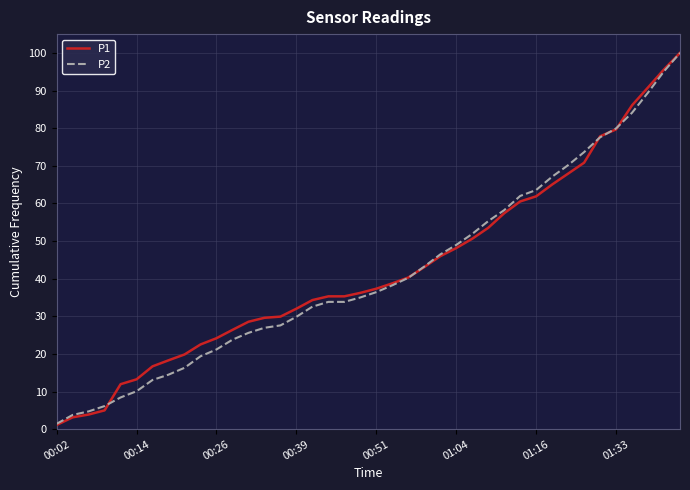

Does the chart have visible grid lines?

Yes